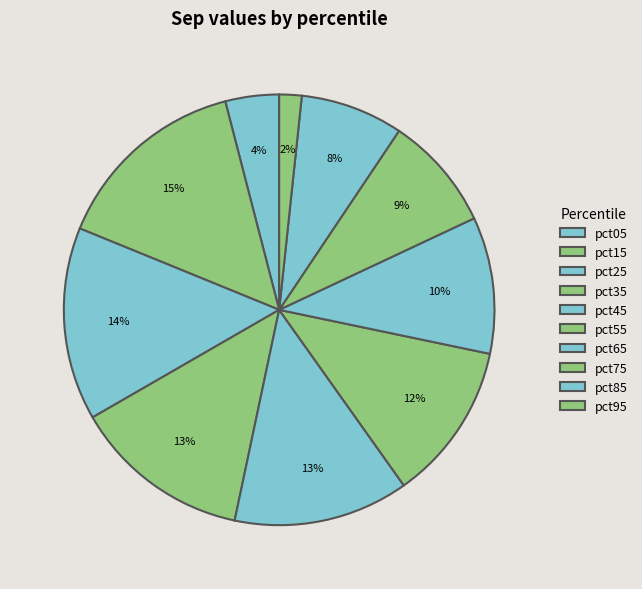

How many slices are in this pie chart?

10